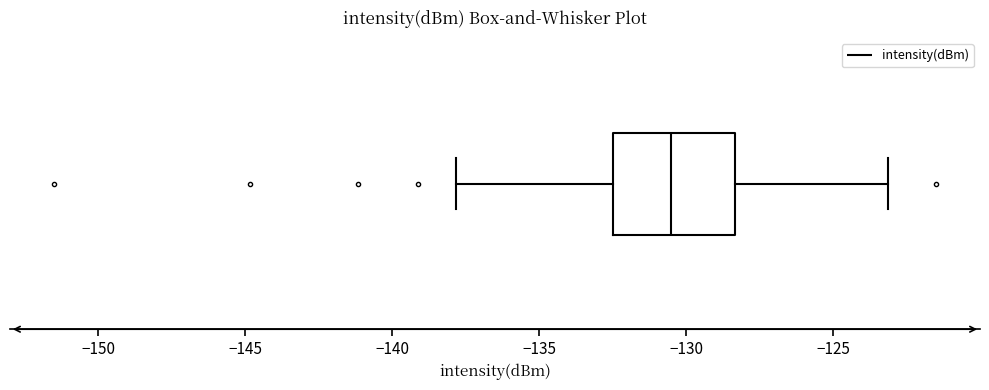

Read this box plot against the x-axis: the position of the median line, the range covered by the box, and the ends of both whiskers. The values are not printed on the chart, so give them approximately, as read against the axis.

median -130.5, box -132.5 to -128.5, whiskers -138.0 to -123.0